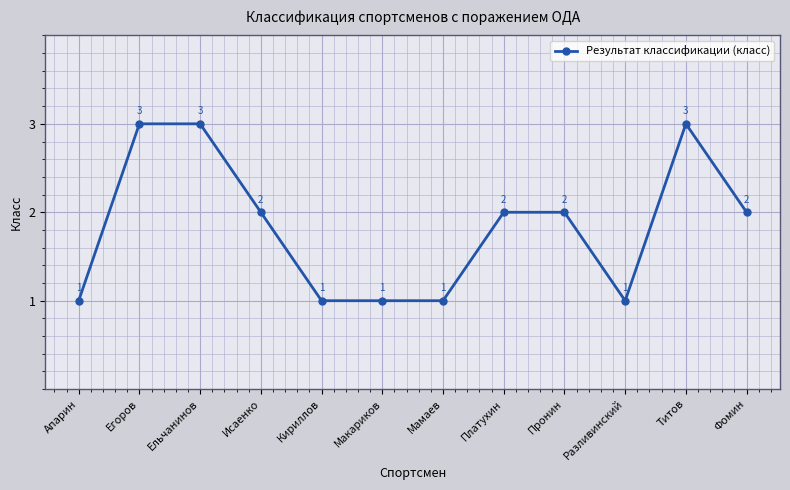

Does the chart display data point markers on the line(s)?

Yes